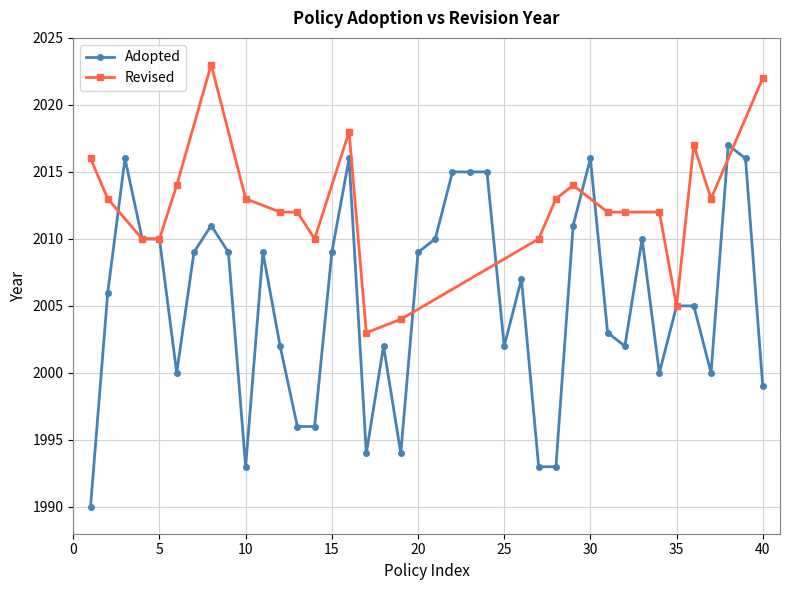

Is it true that Adopted equals 844 at 40?

False